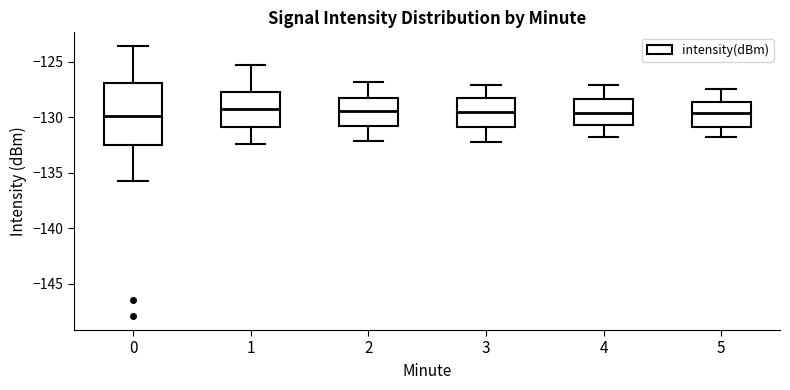

Where does the lower whisker of the box at x = 1 end on the y-axis? The values are not printed on the chart, so give them approximately, as read against the axis.

-132.5